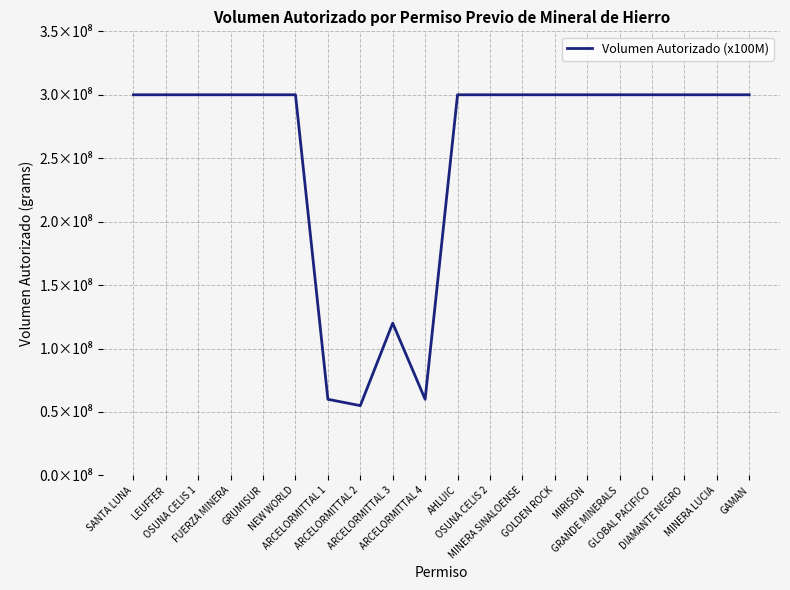

Is this an area chart (filled region under the line)?

No